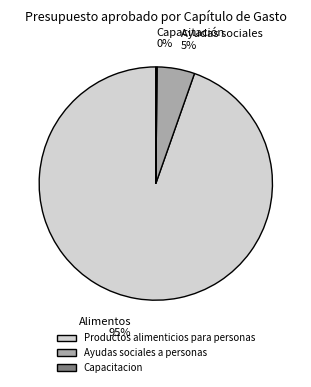

To the nearest percent, what portion does Ayudas sociales a personas represent?

5%